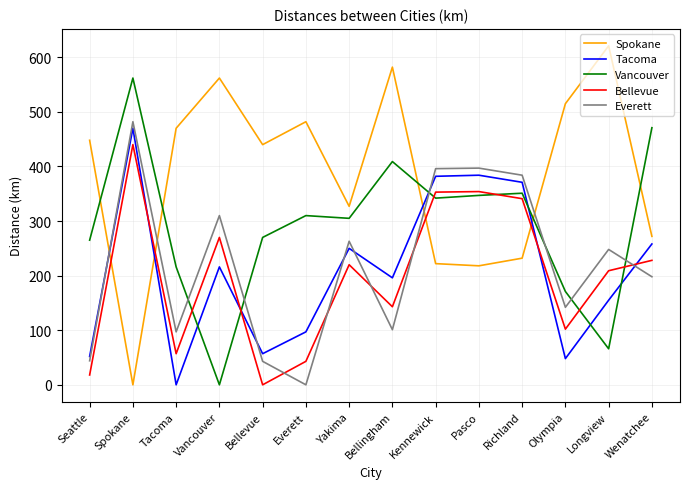

How many intersections are there between Spokane and Everett?

4